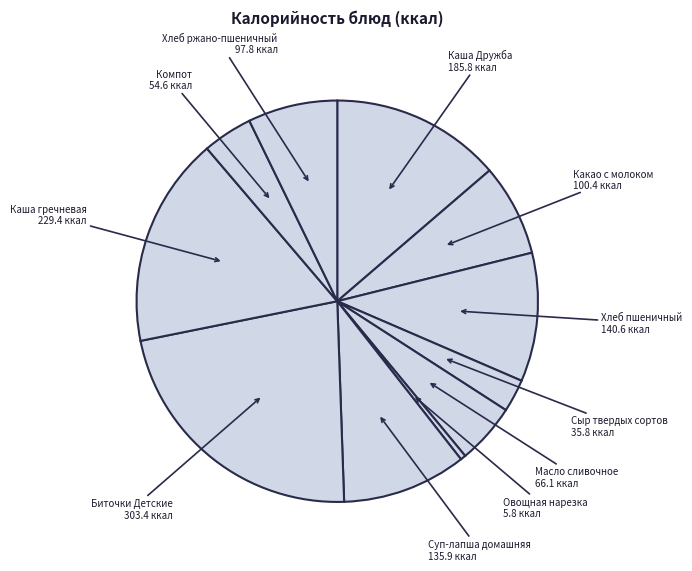

Do Хлеб ржано-пшеничный and Компот together represent more than half of the pie?

No